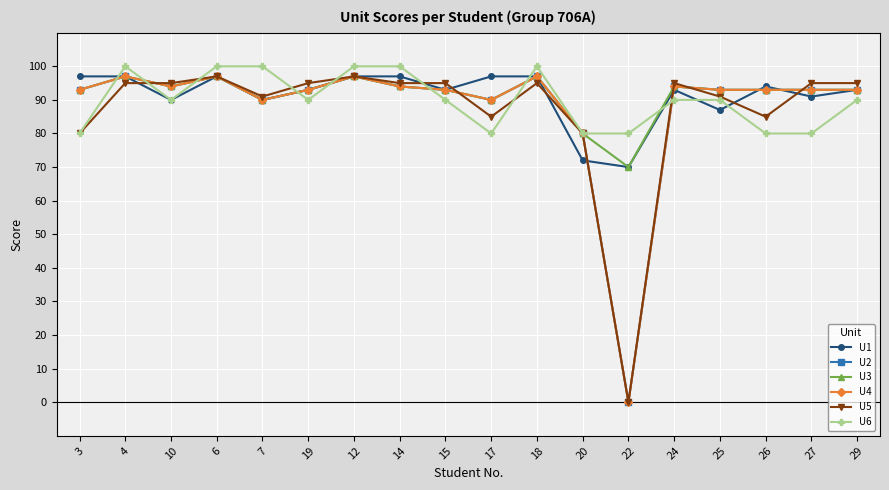

What position from the left is 4?

2